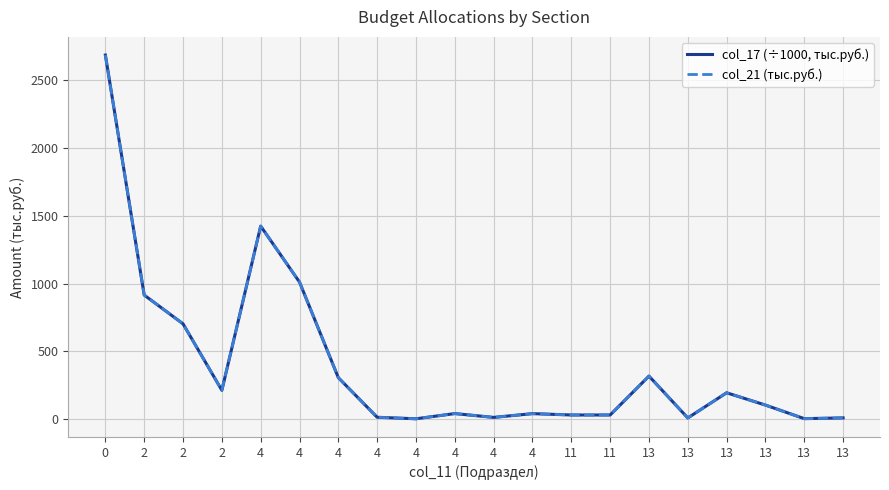

How many lines are shown in the chart?

2